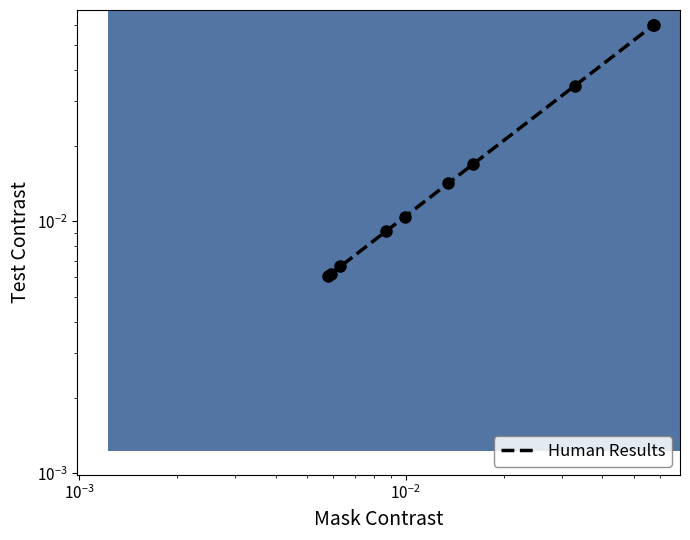

Is it true that the value at 7 is 0.0?

False